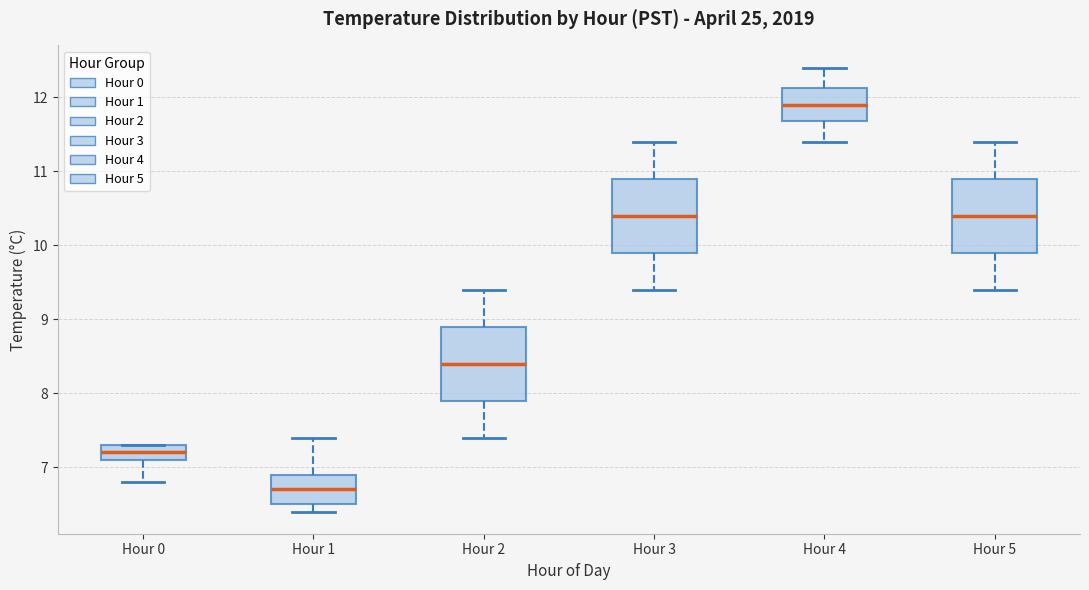

Which box's median line is the lowest?

Hour 1